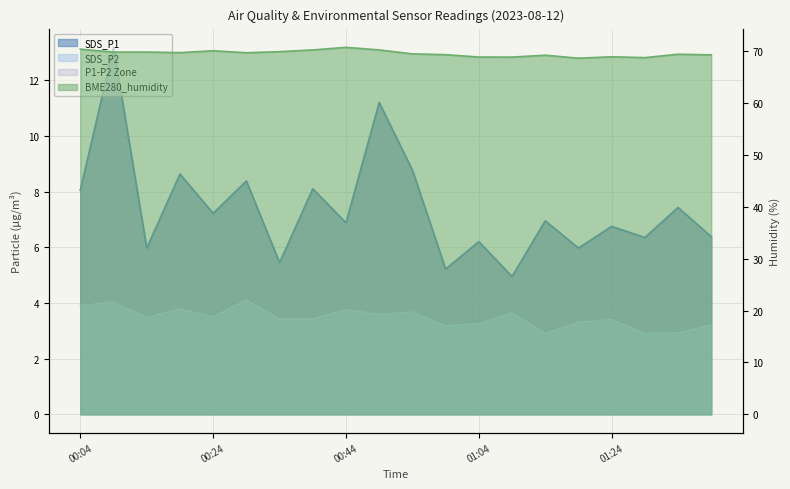

What is the sum of the BME280_humidity values at 00:29 and 01:24?

138.6